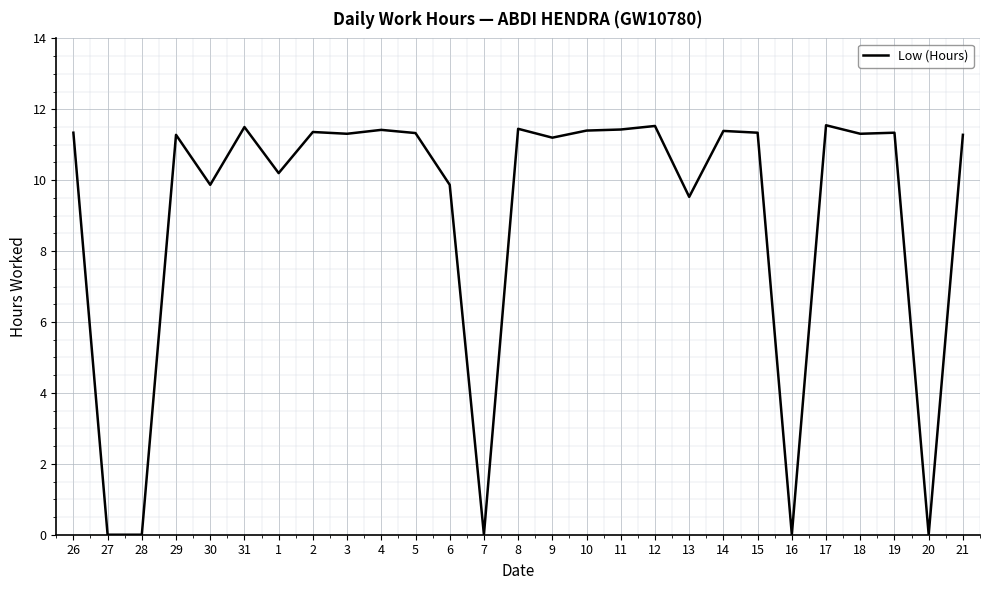

At which label does the data first exceed 11?

26